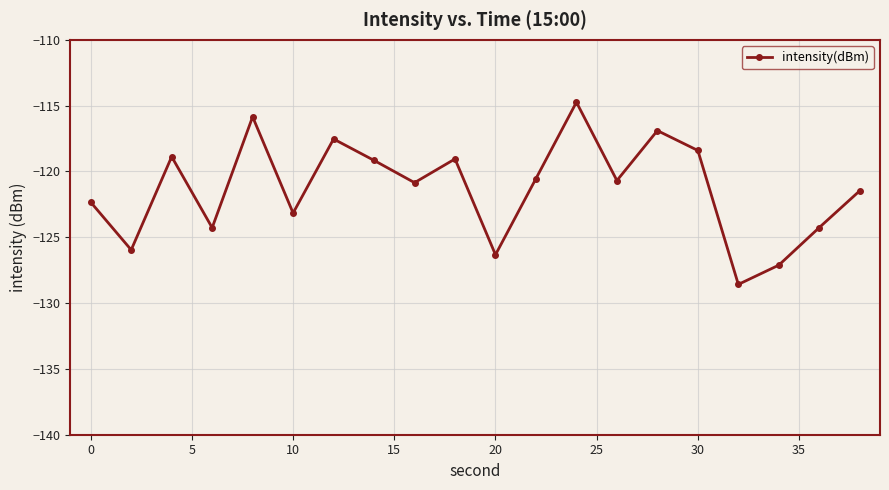

What is the average value?

-121.3